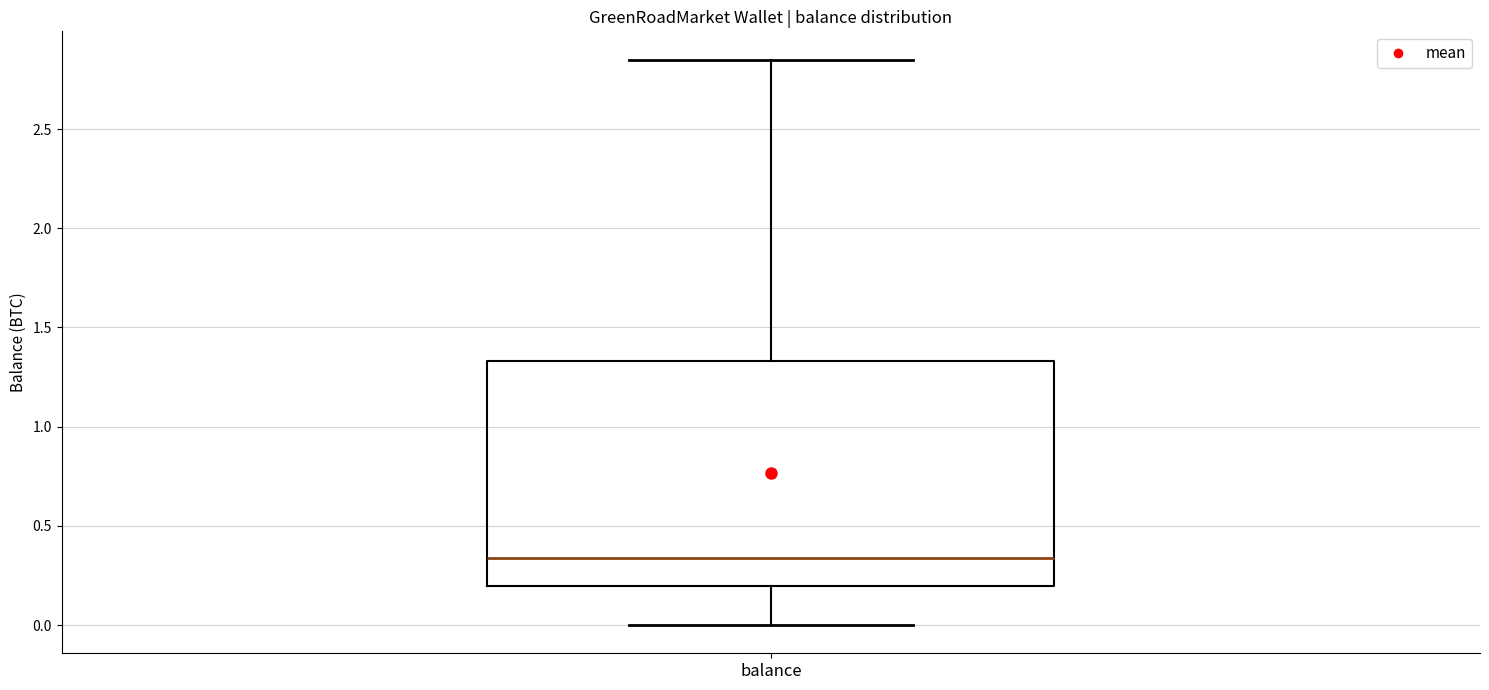

Where is the lower edge of the box for balance on the y-axis? The values are not printed on the chart, so give them approximately, as read against the axis.

0.20